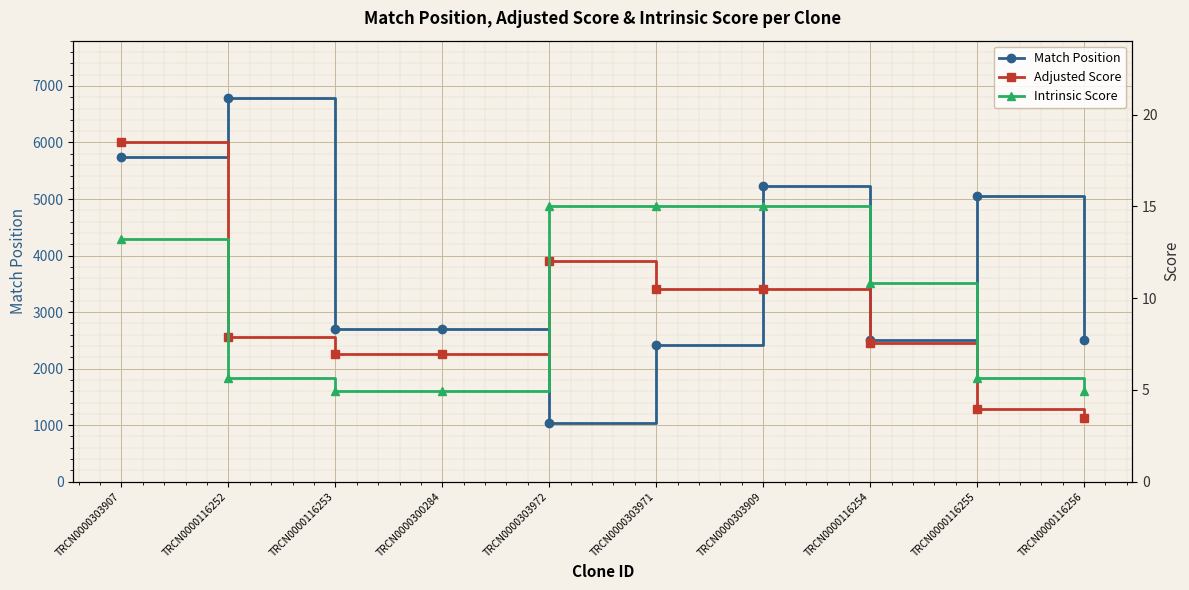

Reading left to right, list all the values displayed in this chart.

Match Position: 5743.0	6784.0	2708.0	2708.0	1040.0	2425.0	5225.0	2510.0	5049.0	2509.0
Adjusted Score: 18.5	7.9	6.9	6.9	12.0	10.5	10.5	7.6	3.9	3.5
Intrinsic Score: 13.2	5.6	5.0	5.0	15.0	15.0	15.0	10.8	5.6	5.0